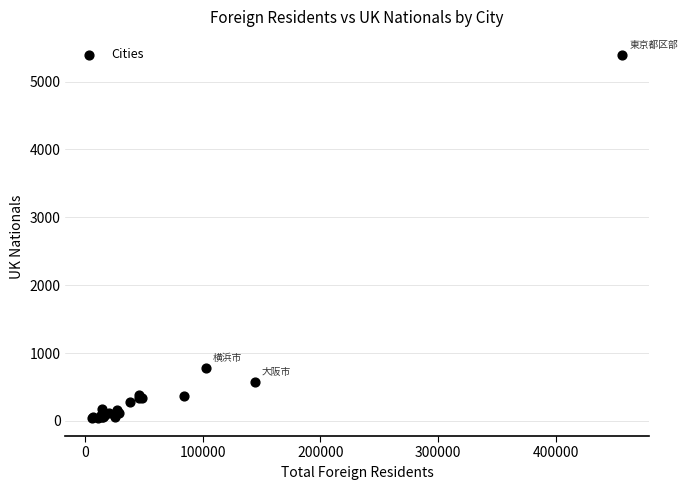

What Y value in the scatter plot is closest to 2718?

786